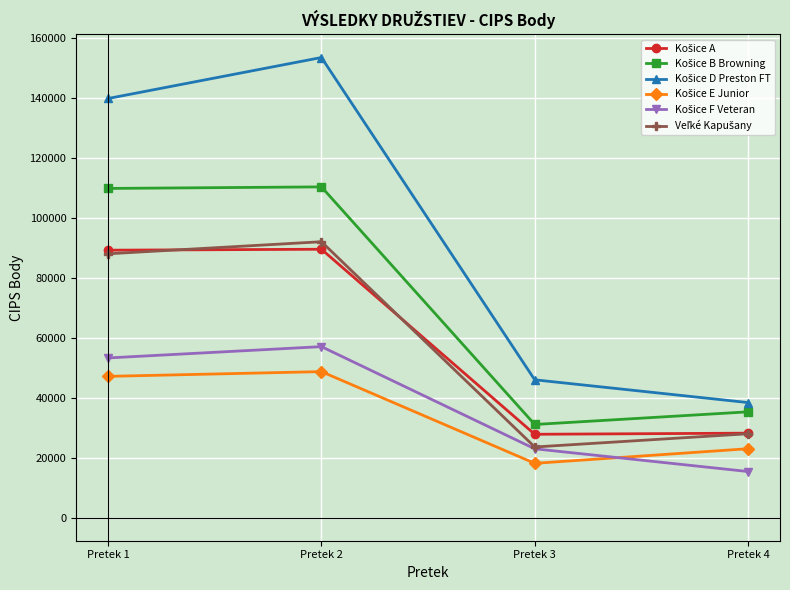

What is the maximum value shown in the chart?

153440